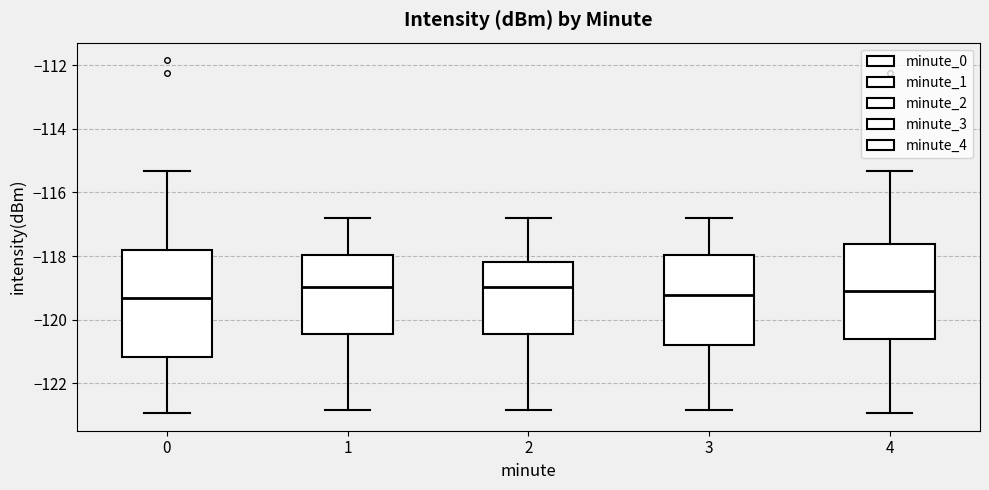

Where does the median line of the box at x = 0 sit on the y-axis? The values are not printed on the chart, so give them approximately, as read against the axis.

-119.4